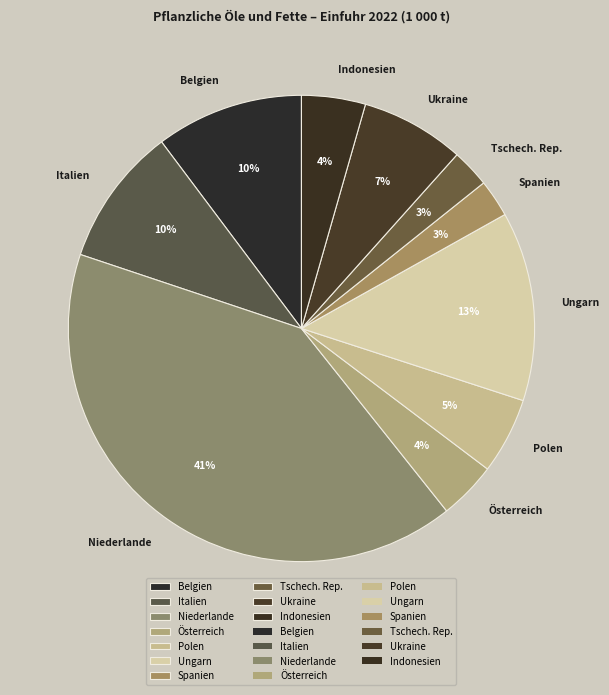

Which category has the biggest portion of the pie?

Niederlande